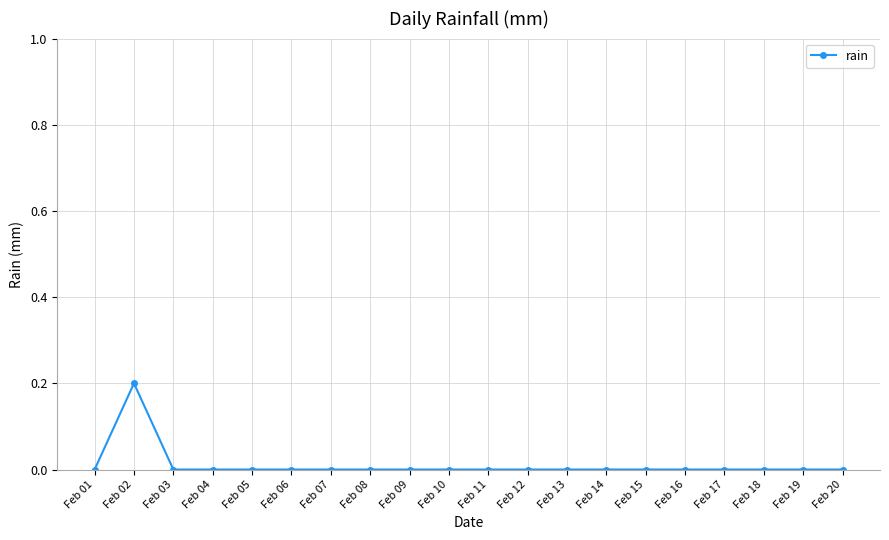

Reading right to left, what are all the values shown in this chart?

Feb 20=0.0	Feb 19=0.0	Feb 18=0.0	Feb 17=0.0	Feb 16=0.0	Feb 15=0.0	Feb 14=0.0	Feb 13=0.0	Feb 12=0.0	Feb 11=0.0	Feb 10=0.0	Feb 09=0.0	Feb 08=0.0	Feb 07=0.0	Feb 06=0.0	Feb 05=0.0	Feb 04=0.0	Feb 03=0.0	Feb 02=0.2	Feb 01=0.0